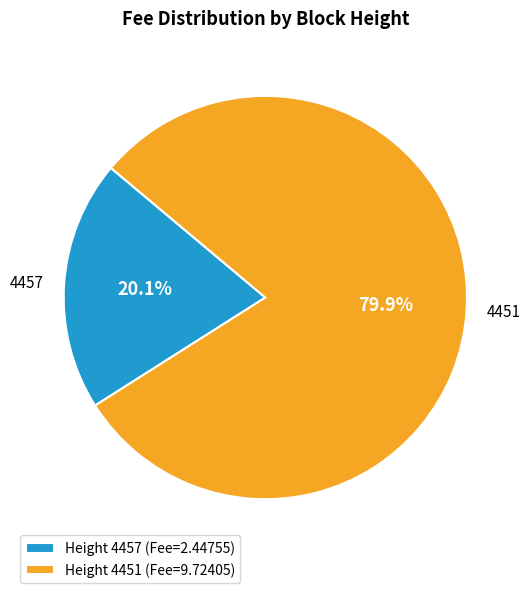

Count the number of slices in the pie.

2